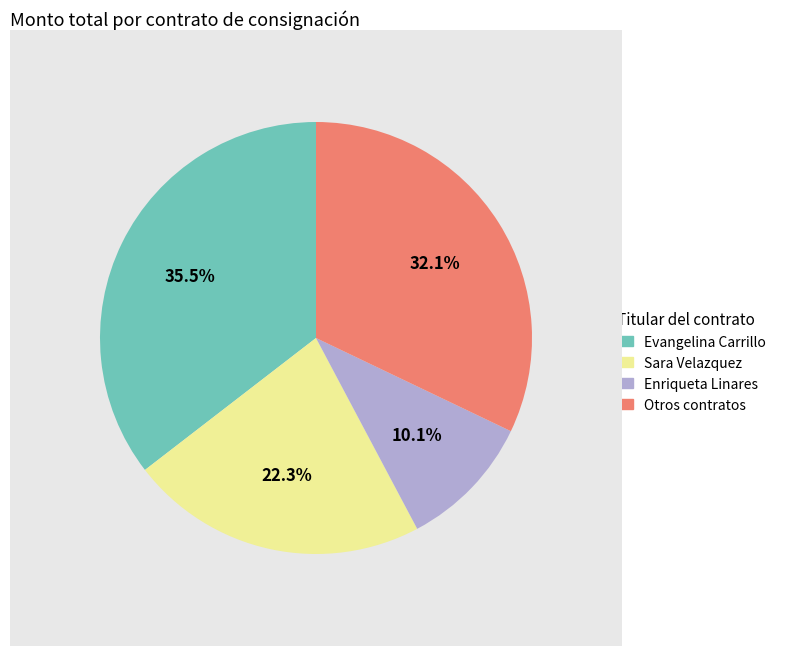

Is there a majority slice in this chart?

No